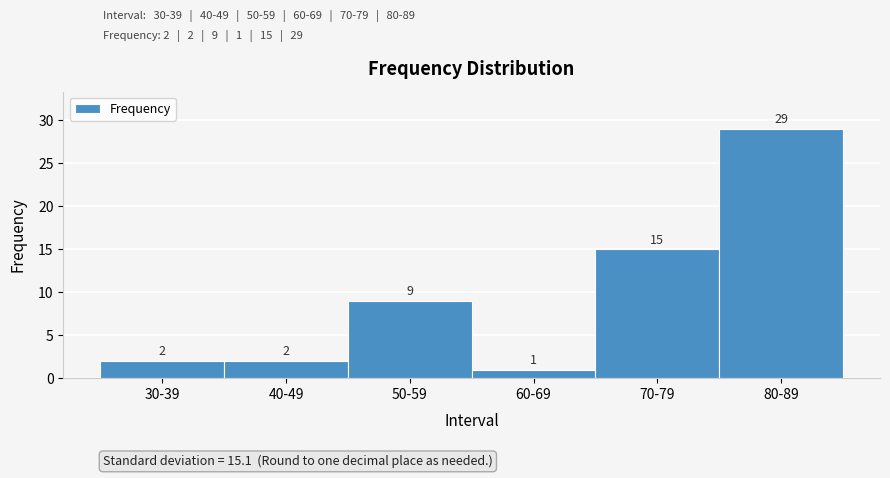

Reading left to right, extract all data points from this chart.

30-39=2	40-49=2	50-59=9	60-69=1	70-79=15	80-89=29